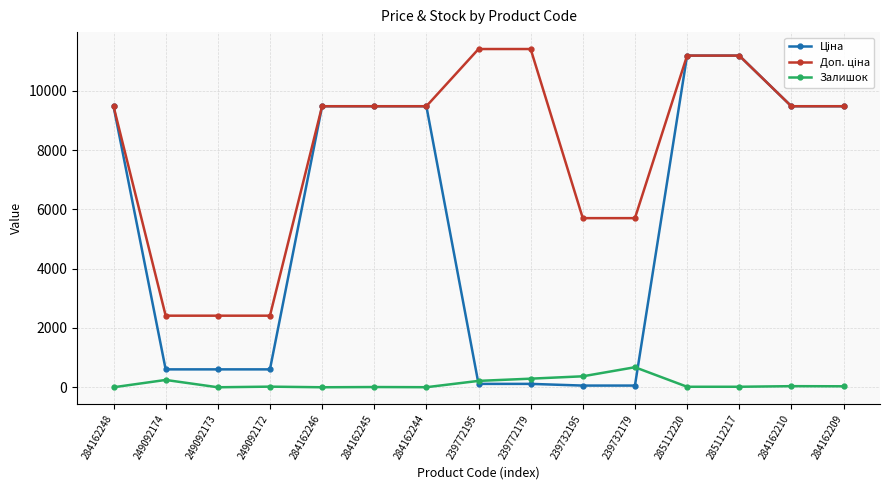

At how many categories does at least one series exceed 3823?

12